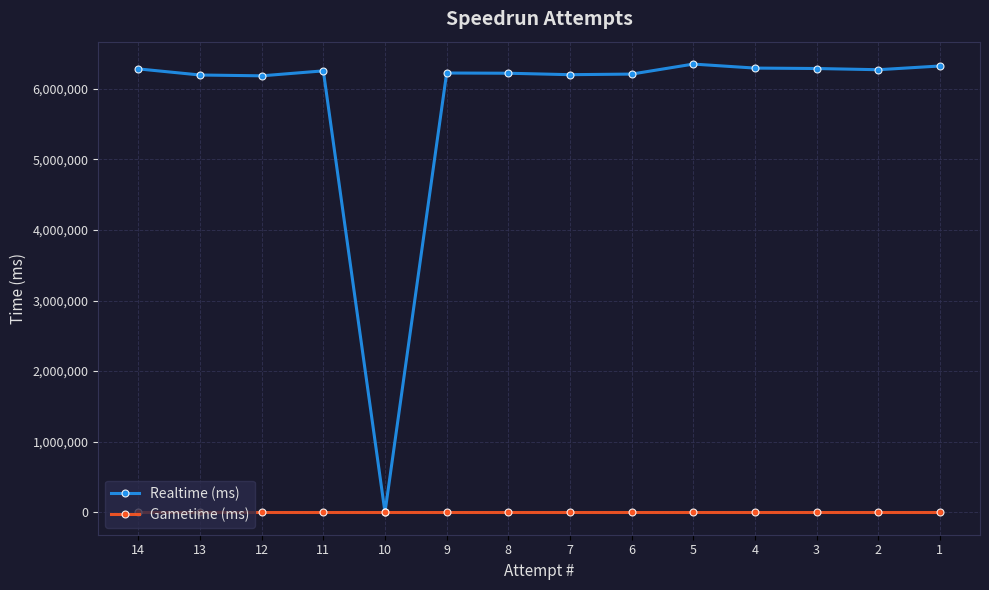

True or false: Realtime (ms) has more than 2 points higher than both neighbors.

True